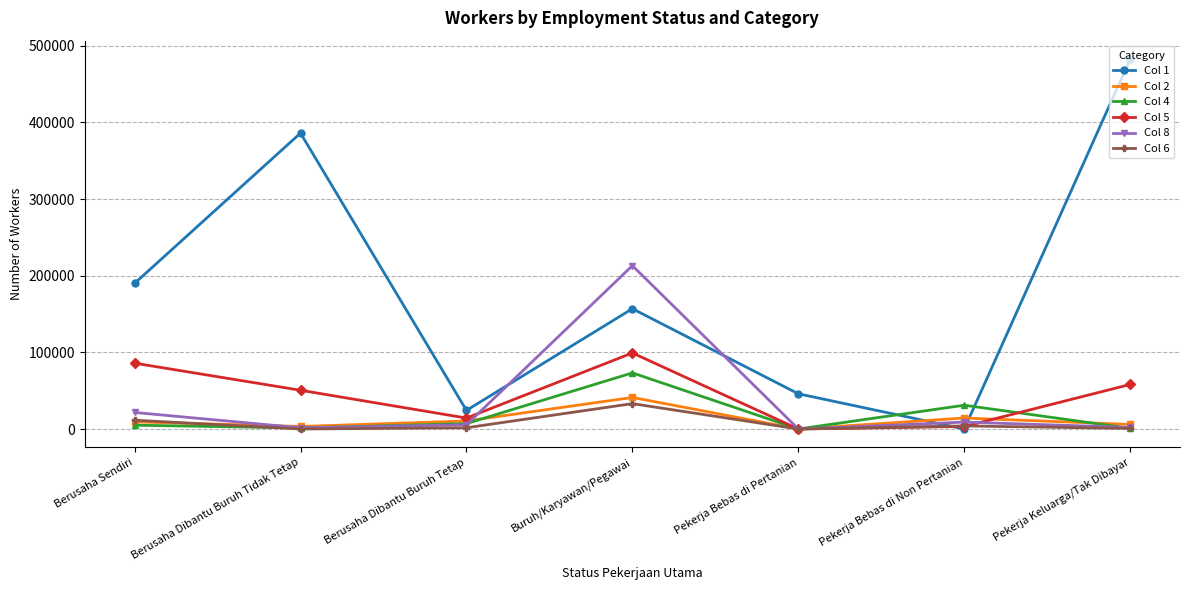

Is the value of Col 6 at Pekerja Keluarga/Tak Dibayar greater than the value of Col 5 at Berusaha Dibantu Buruh Tidak Tetap?

No